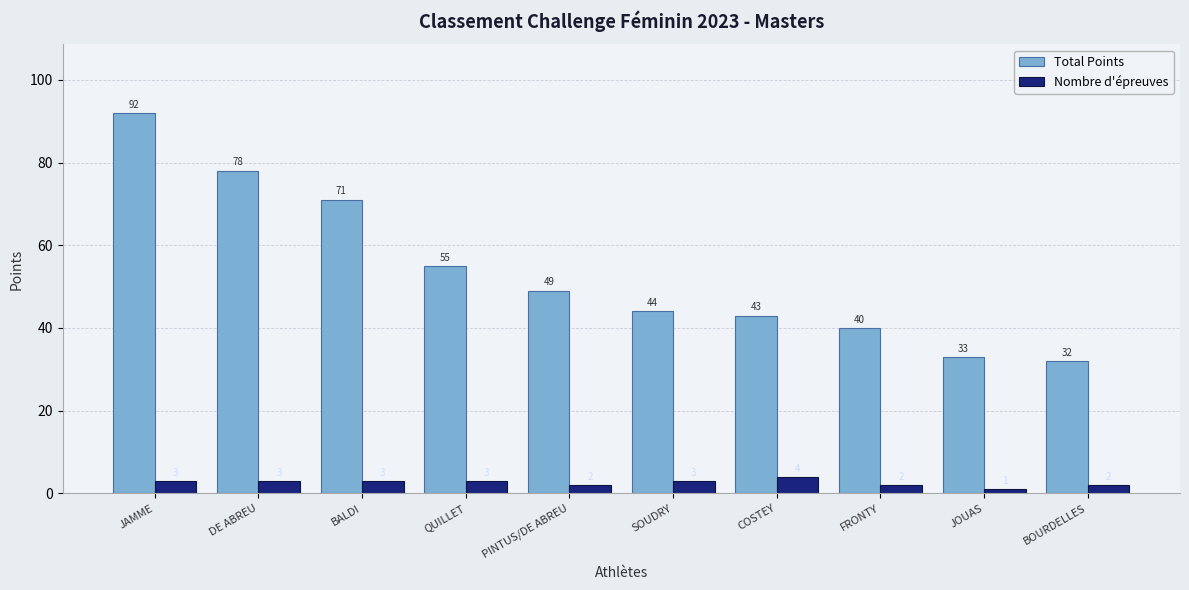

What is the difference between the Total Points values at JOUAS and DE ABREU?

45